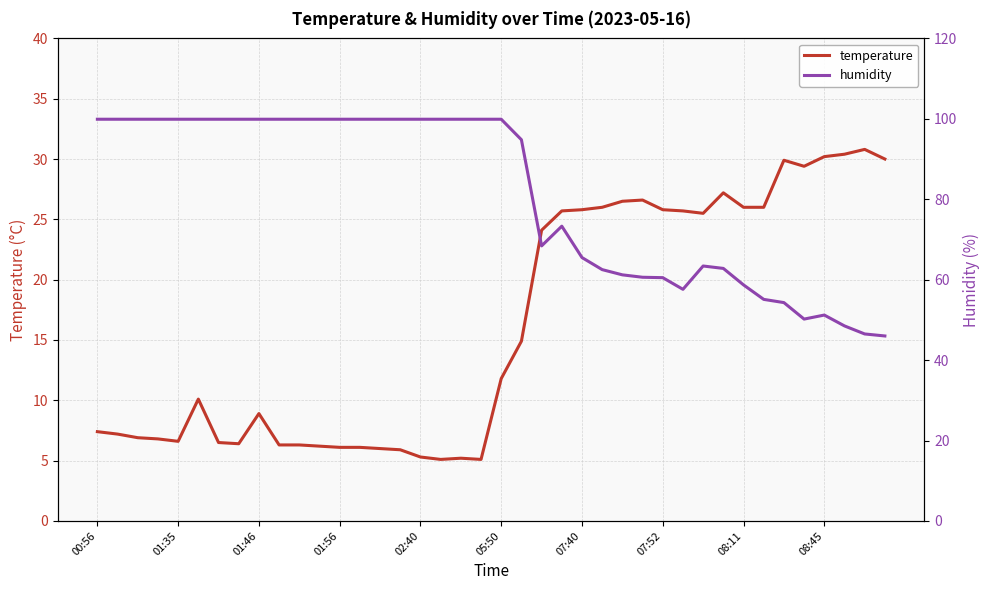

At which label is humidity closest to 72?

23